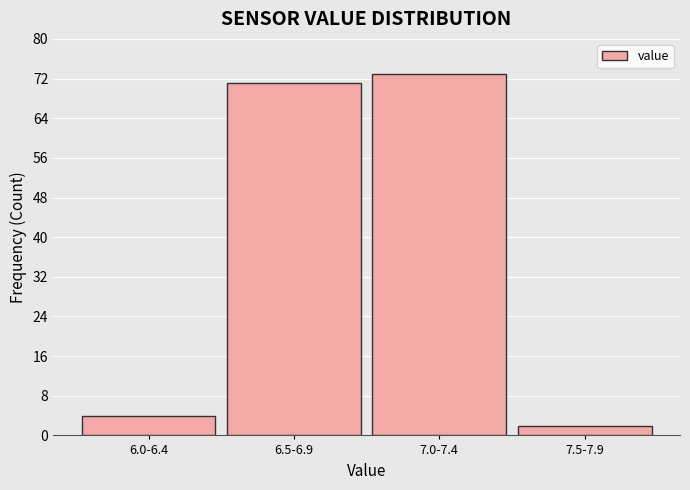

Reading left to right, what are all the values shown in this chart?

4	71	73	2